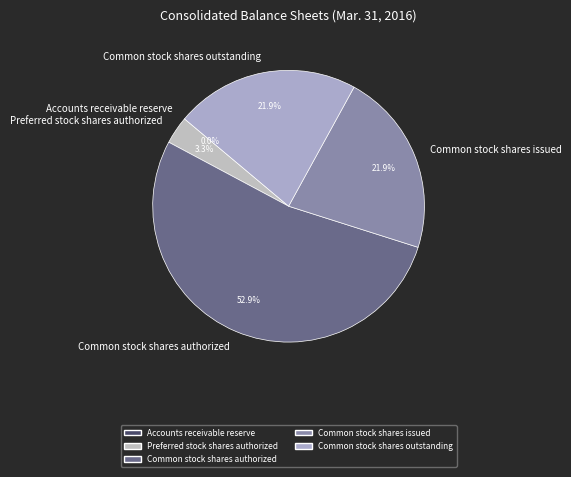

Combined, do Common stock shares outstanding and Common stock shares issued account for over 50%?

No